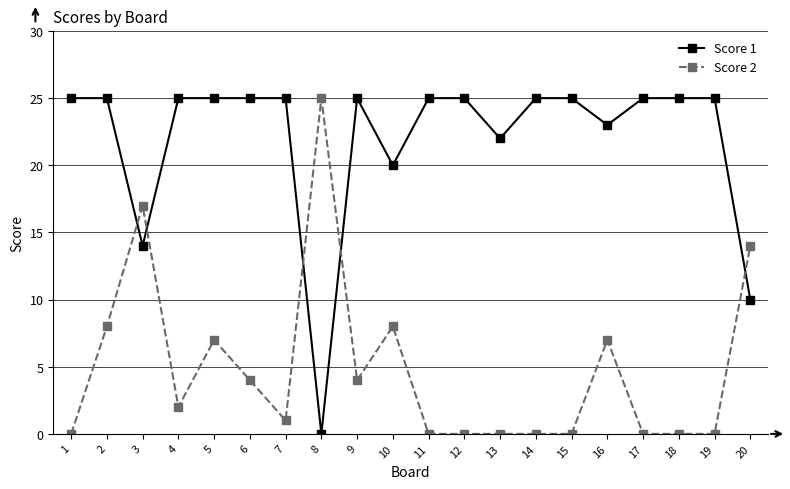

Which series changed the most between 3 and 19?

Score 2